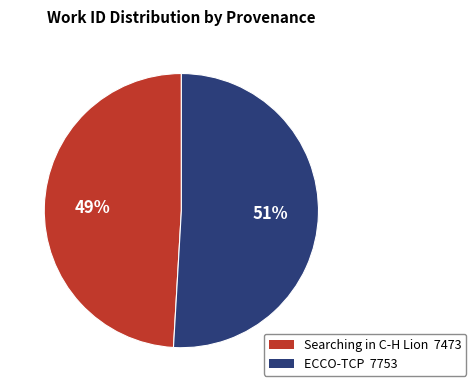

True or false: ECCO-TCP accounts for 51% of the total.

True